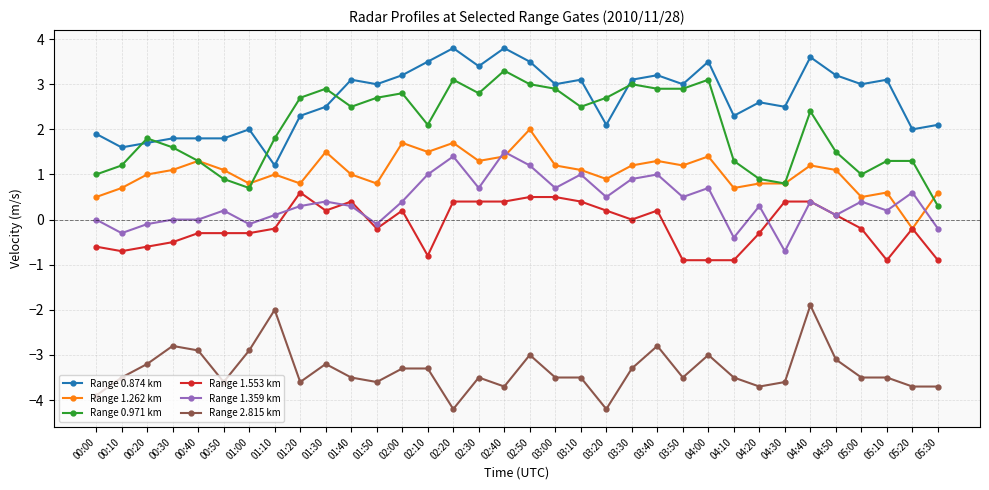

What is the difference between the highest and lowest values at 05:00?

6.5